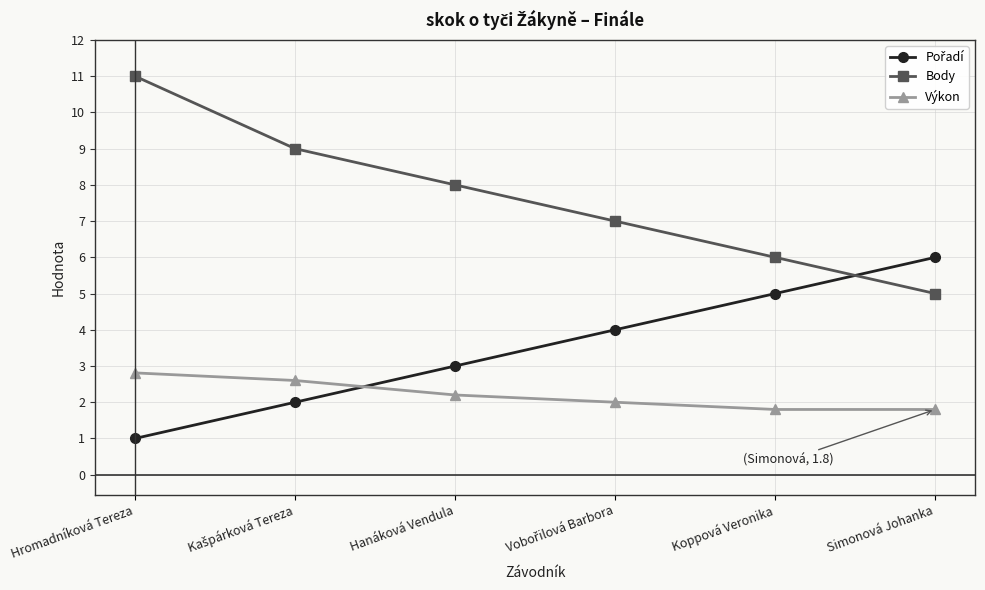

What is the label of the 3rd point from the left?

Hanáková Vendula